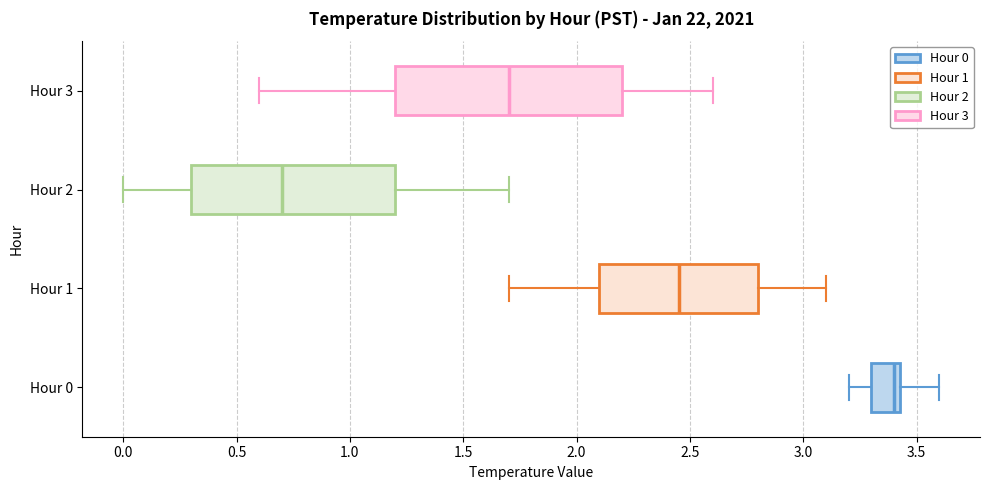

Reading bottom to top, transcribe this box plot: for each box, give where its median line is, the range the box spans, and where its two whiskers end, as read against the x-axis. The values are not printed on the chart, so give them approximately, as read against the axis.

Hour 0: median 3.40, box 3.30 to 3.45, whiskers 3.20 to 3.60
Hour 1: median 2.45, box 2.10 to 2.80, whiskers 1.70 to 3.10
Hour 2: median 0.70, box 0.30 to 1.20, whiskers 0.00 to 1.70
Hour 3: median 1.70, box 1.20 to 2.20, whiskers 0.60 to 2.60